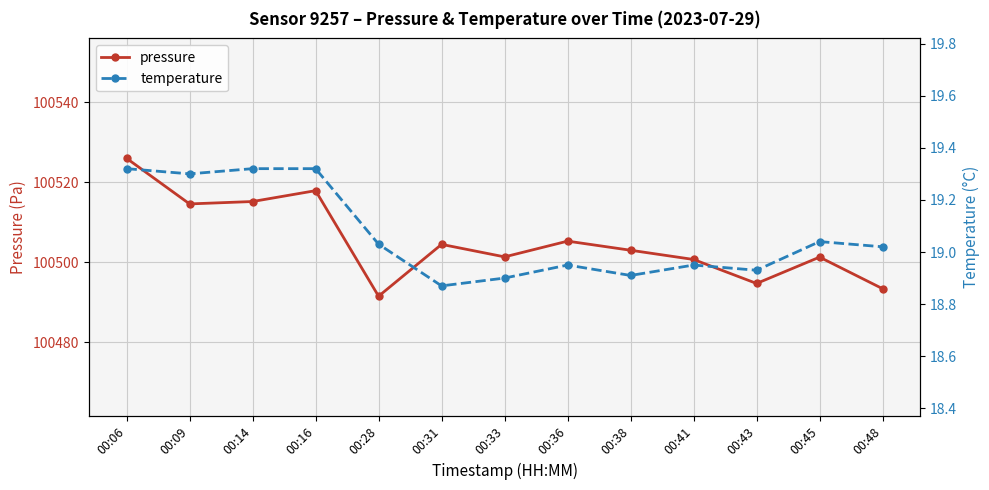

Which category has the lowest value across all series?

00:31